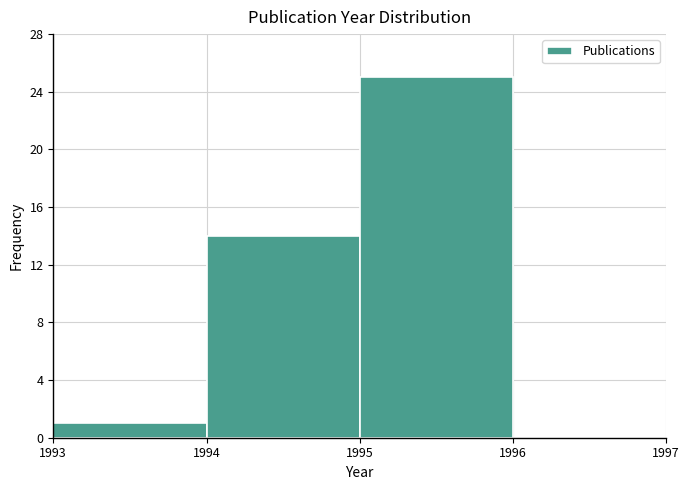

Reading left to right, transcribe this chart: for each bar, give the range it covers on the x-axis and its height. The values are not printed on the chart, so give them approximately, as read against the axis.

1993 to 1994: 1
1994 to 1995: 14
1995 to 1996: 25
1996 to 1997: 0